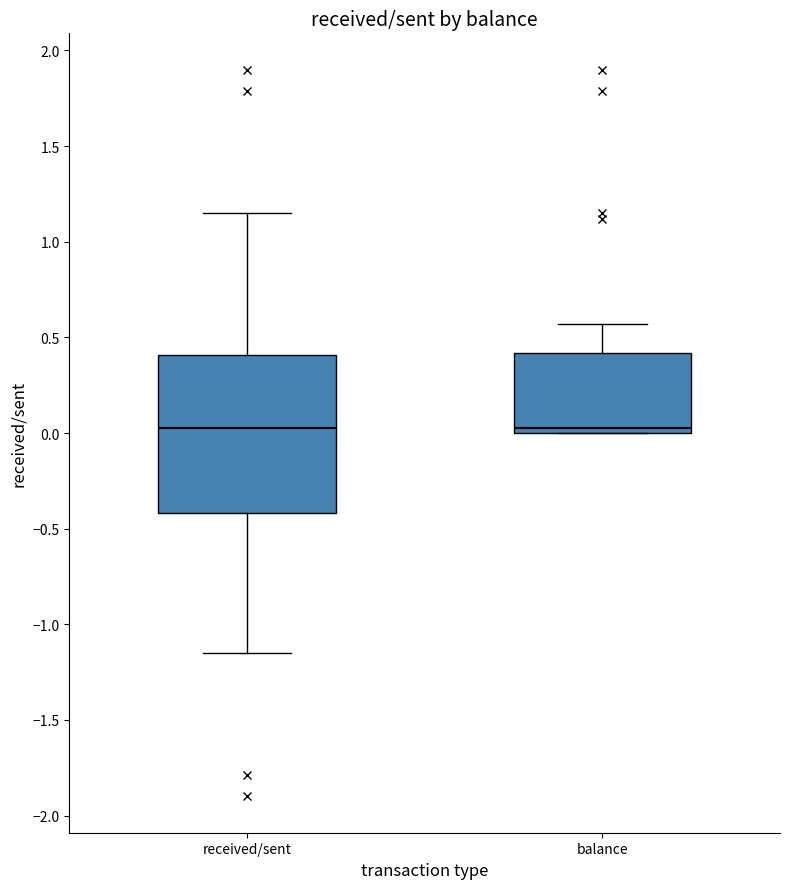

Reading left to right, transcribe this box plot: for each box, give where its median line is, the range the box spans, and where its two whiskers end, as read against the y-axis. The values are not printed on the chart, so give them approximately, as read against the axis.

received/sent: median 0.00, box -0.40 to 0.40, whiskers -1.15 to 1.15
balance: median 0.00 (just above the box's lower edge), box 0.00 to 0.40, whiskers 0.00 to 0.55